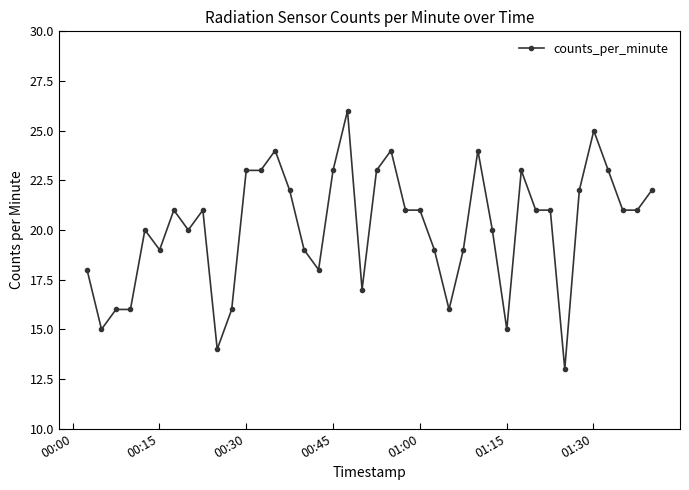

What is the difference between the maximum and second lowest values?

12